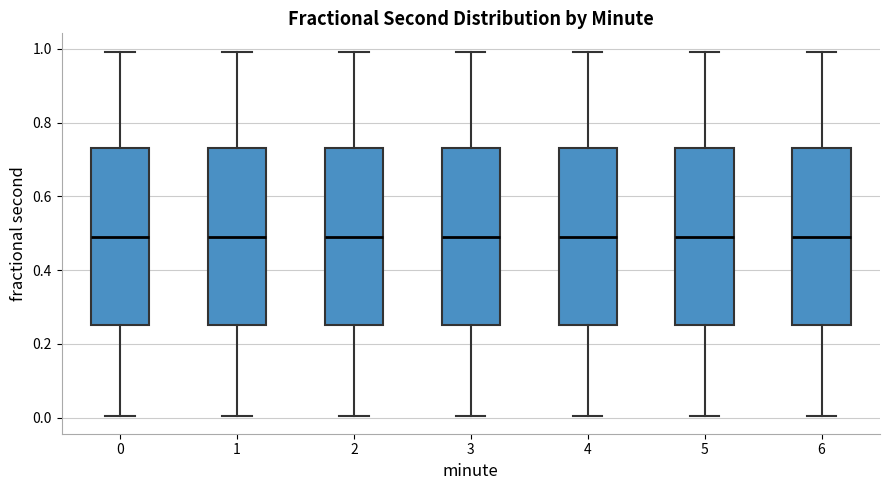

Where is the upper edge of the box at x = 3 on the y-axis? The values are not printed on the chart, so give them approximately, as read against the axis.

0.74